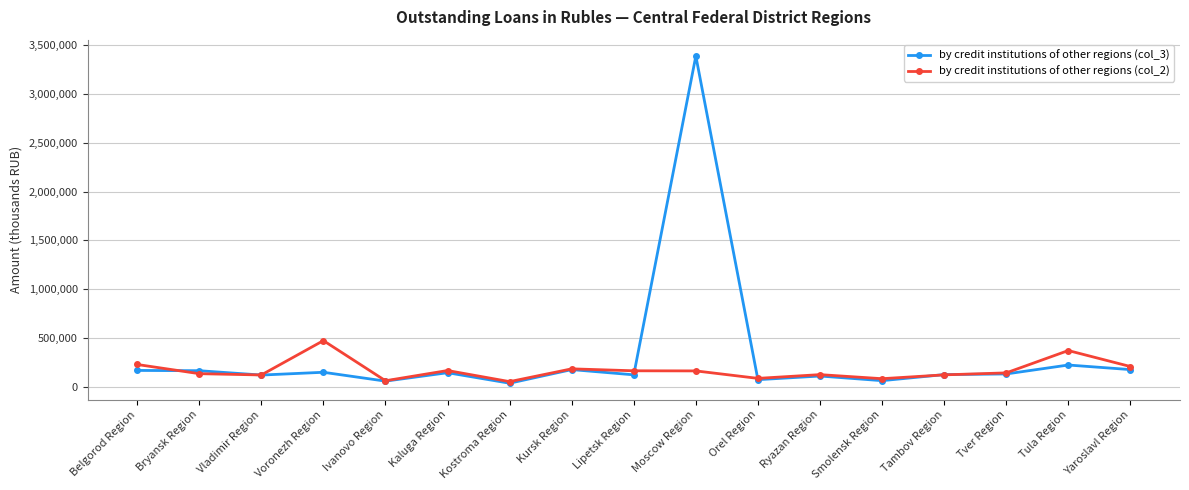

What is the minimum value for by credit institutions of other regions (col_3)?

36447